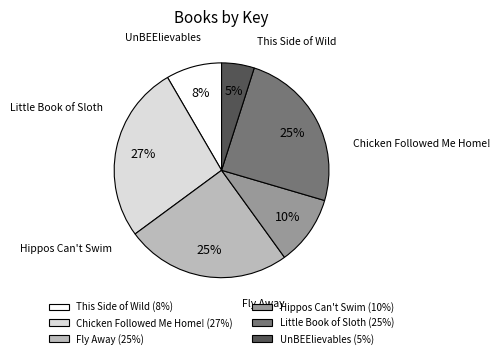

Does any single category account for the majority?

No